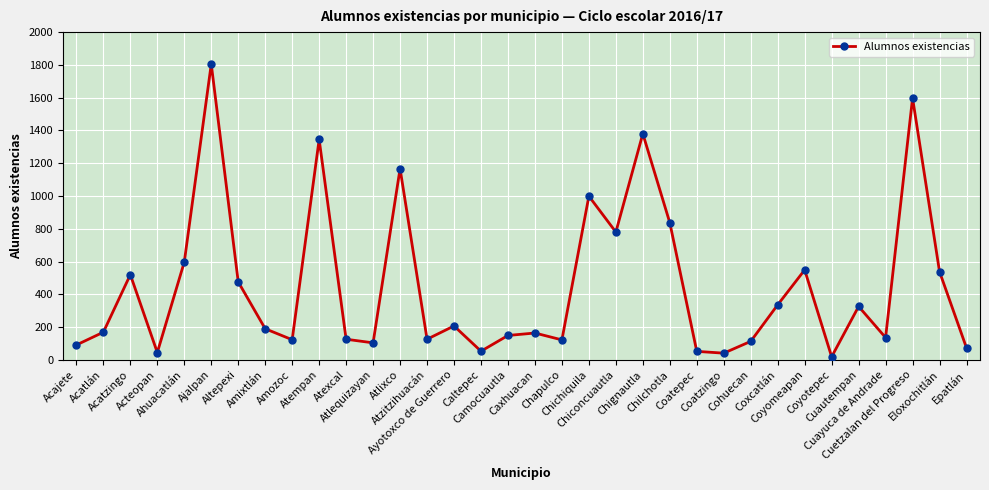

The chart shows a value of 81 at Acatlán. True or false?

False